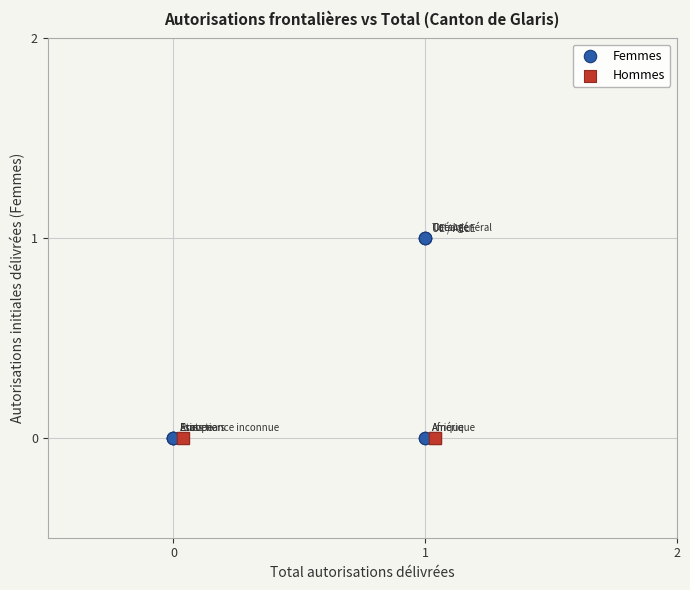

Which series reaches the maximum Y coordinate?

Femmes